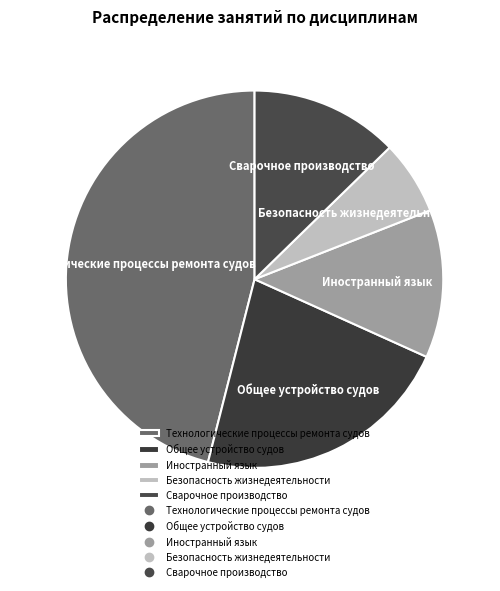

Which slice is the largest?

Технологические процессы ремонта судов